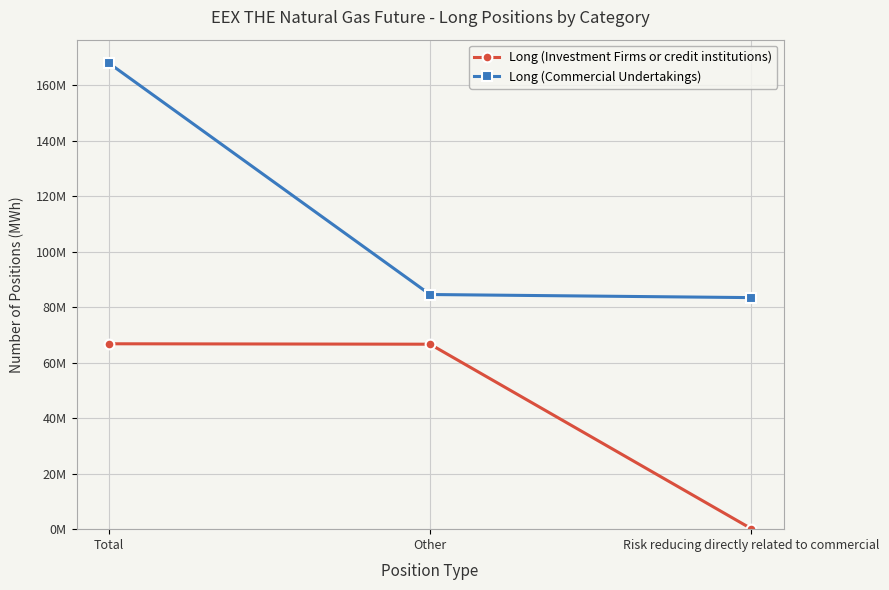

True or false: Long (Commercial Undertakings) has a value of 112157555 at Other.

False